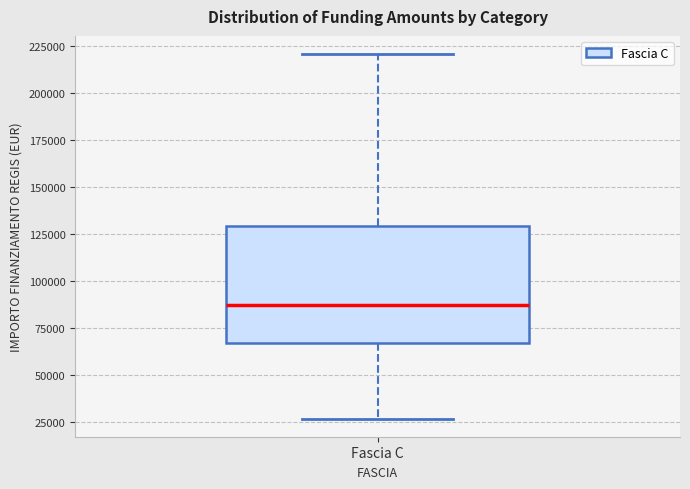

Transcribe this box plot: give where the median line is, the range the box spans, and where the two whiskers end, as read against the y-axis. The values are not printed on the chart, so give them approximately, as read against the axis.

median 85000, box 65000 to 130000, whiskers 25000 to 220000